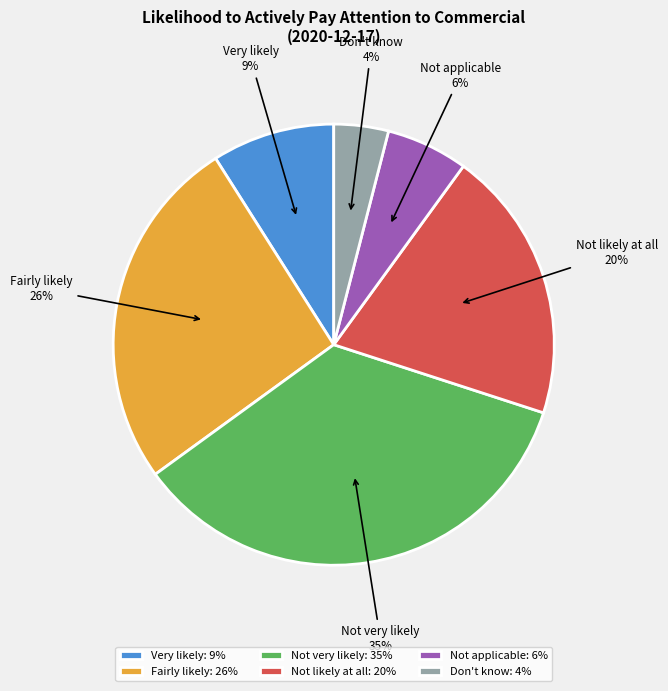

What is the largest slice in the pie chart?

Not very likely